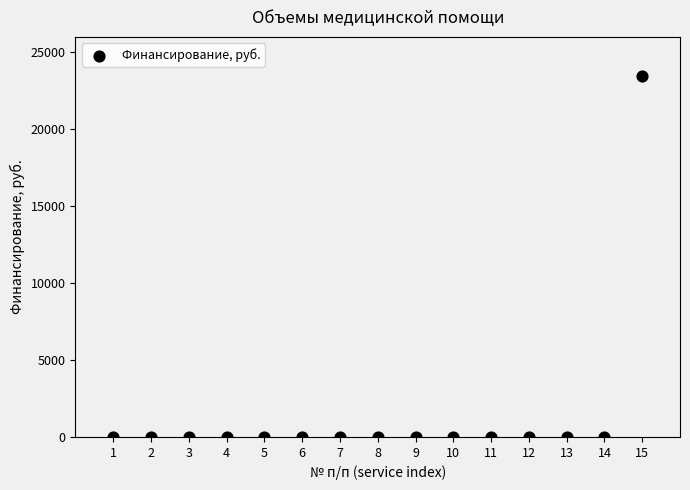

What is the range of X values (max minus min)?

14